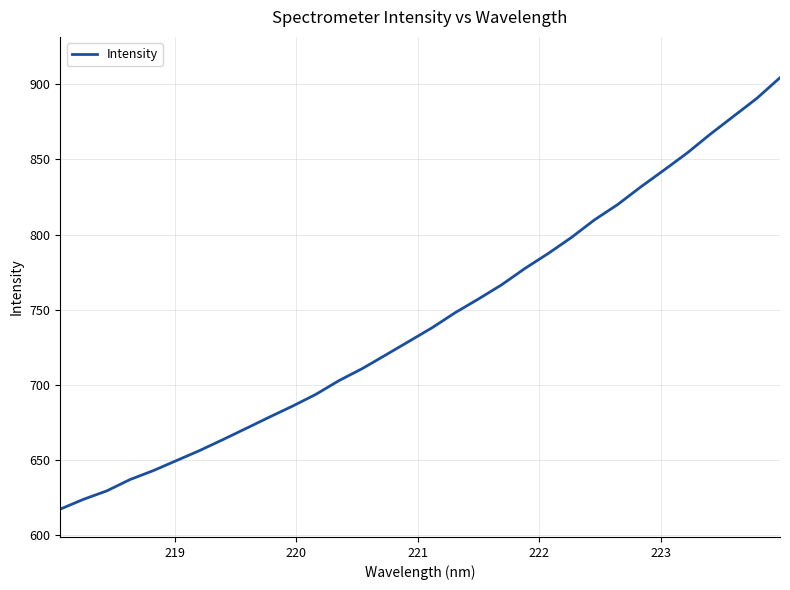

What is the smallest value displayed?

617.4